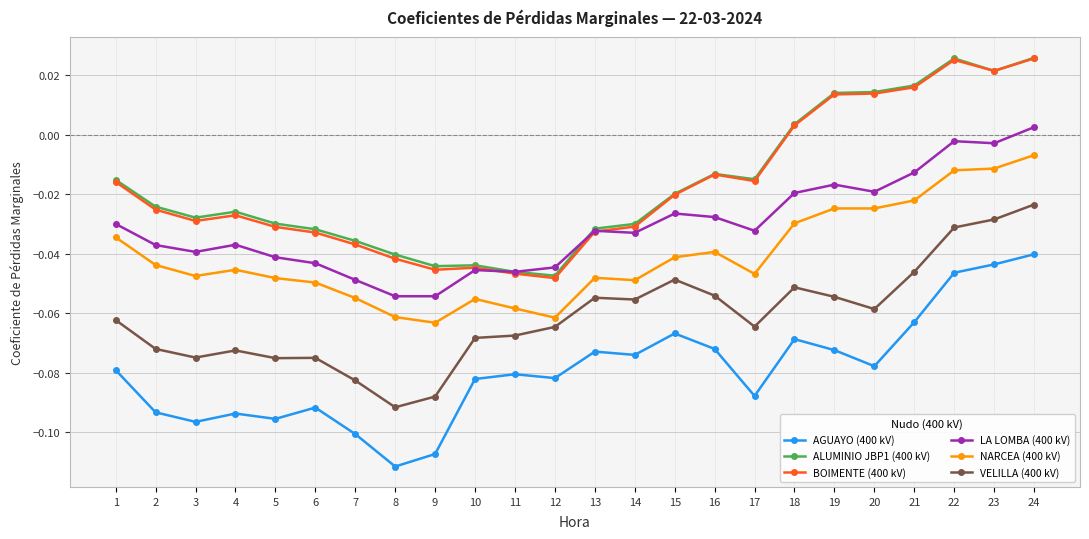

How many interior local peaks does the BOIMENTE (400 kV) series have?

4